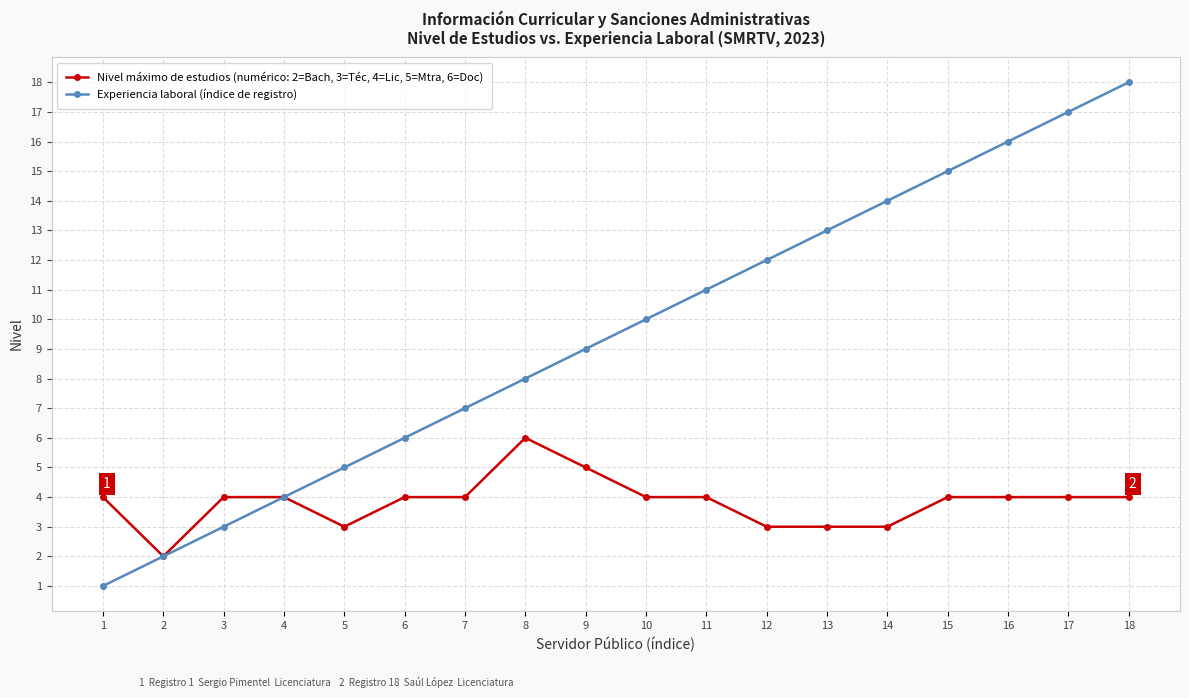

True or false: Nivel máximo de estudios (numérico: 2=Bach, 3=Téc, 4=Lic, 5=Mtra, 6=Doc) has more than 0 points higher than both neighbors.

True